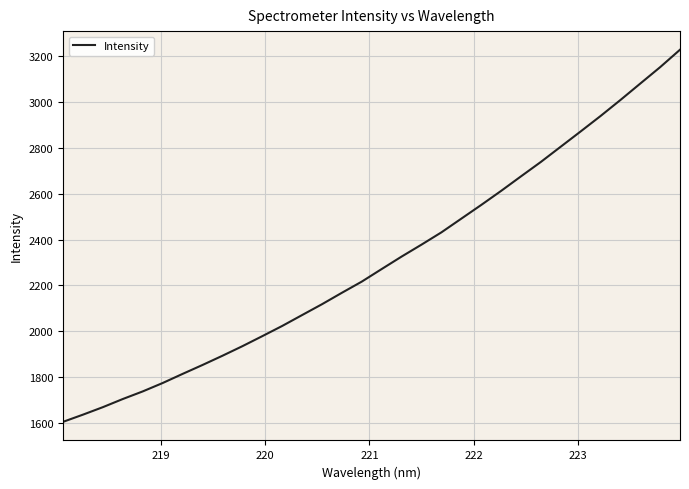

What is the maximum value shown in the chart?

3227.7